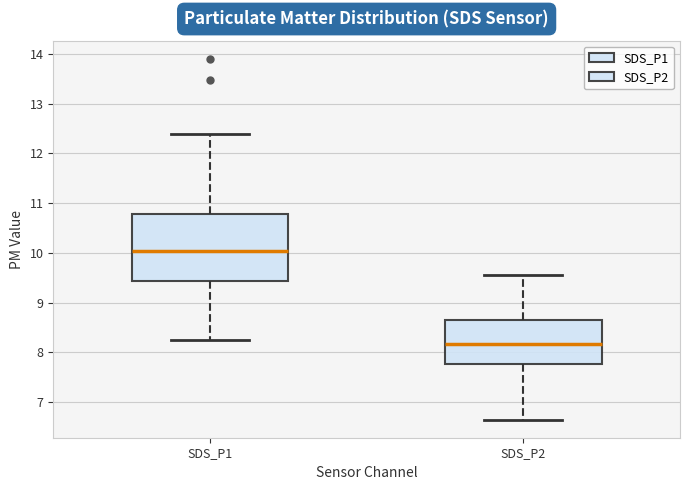

Which box has the lowest median line?

SDS_P2